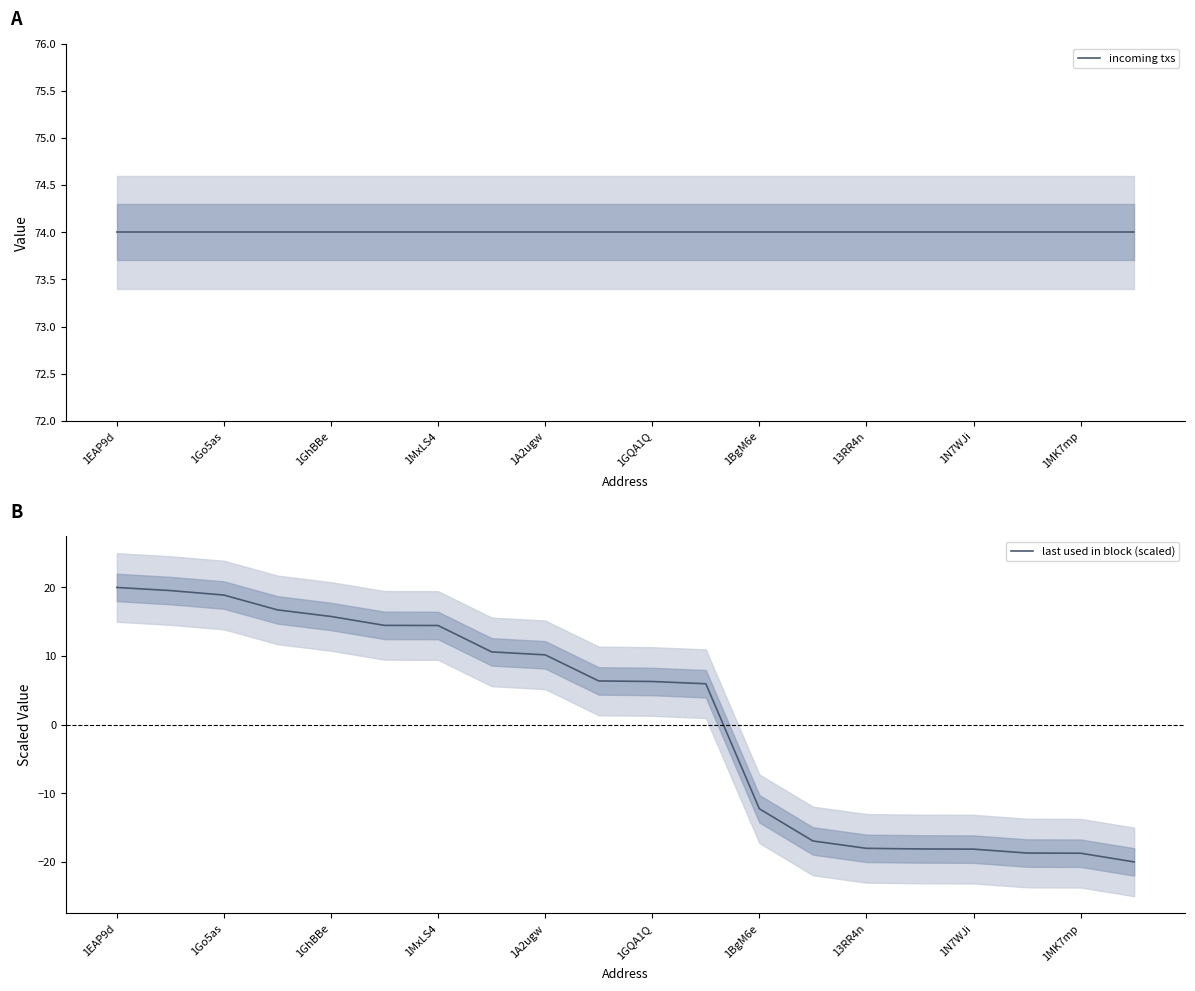

Which series has the largest total across all categories?

incoming txs